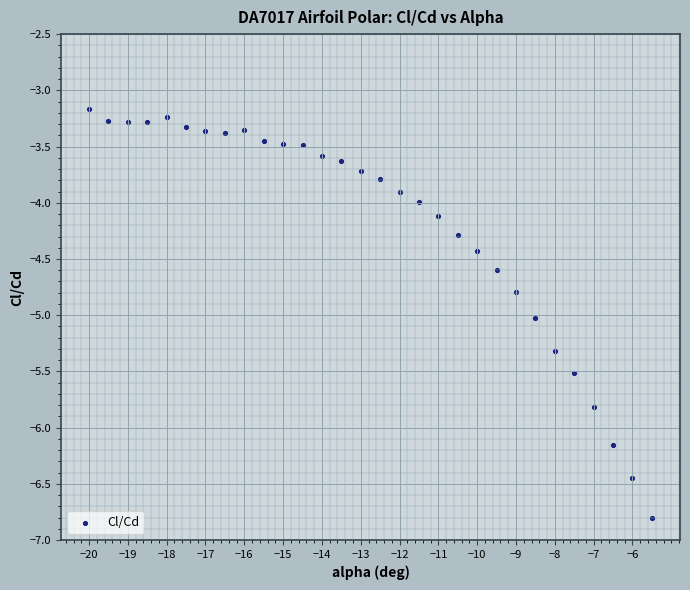

What is the range of X values (max minus min)?

14.5